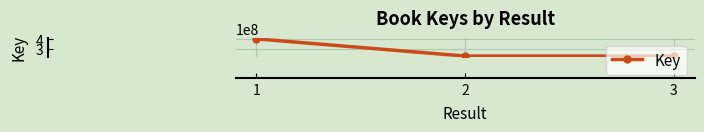

How many data points are less than 226569623?

1